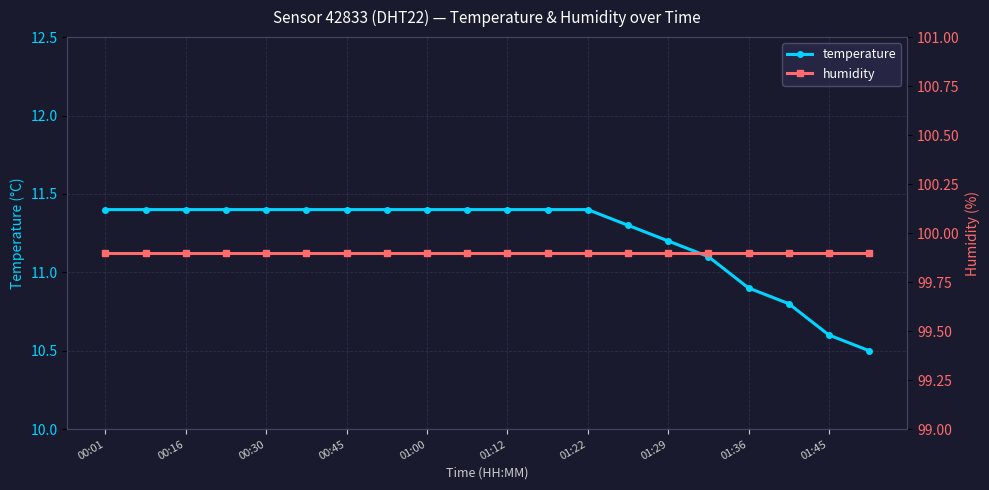

Reading left to right, extract all data points from this chart.

temperature: 11.4	11.4	11.4	11.4	11.4	11.4	11.4	11.4	11.4	11.4	11.4	11.4	11.4	11.3	11.2	11.1	10.9	10.8	10.6	10.5
humidity: 99.9	99.9	99.9	99.9	99.9	99.9	99.9	99.9	99.9	99.9	99.9	99.9	99.9	99.9	99.9	99.9	99.9	99.9	99.9	99.9